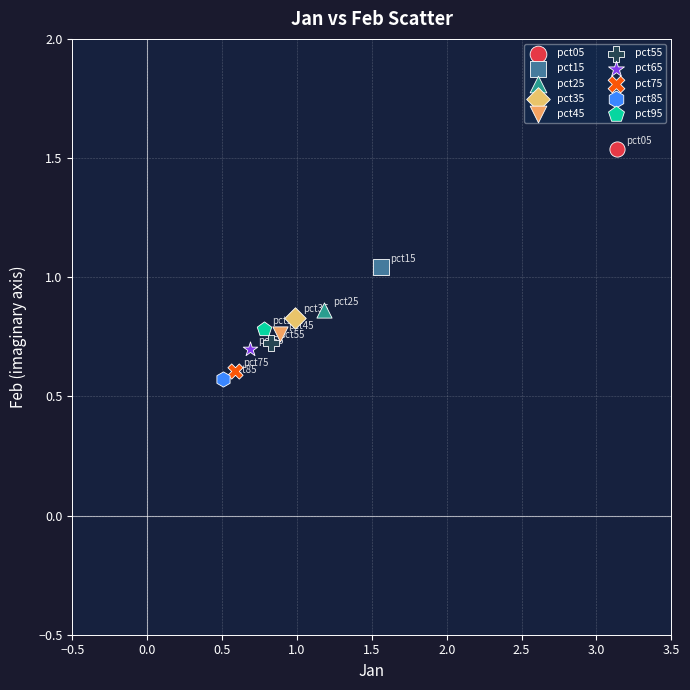

What are all the series names shown in the legend?

pct05, pct15, pct25, pct35, pct45, pct55, pct65, pct75, pct85, pct95